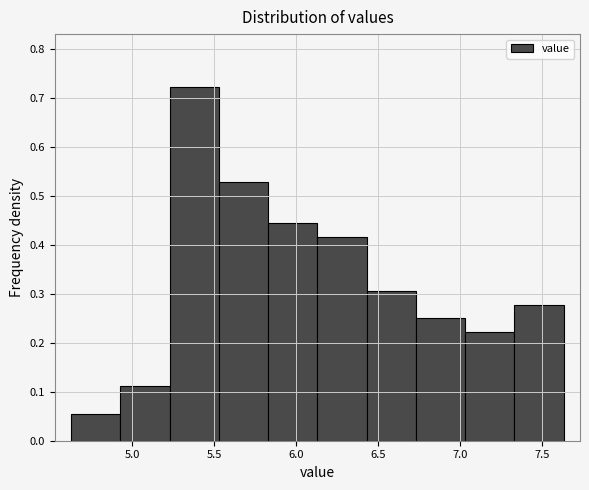

Reading left to right, transcribe this chart: for each bar, give the range it covers on the x-axis and its height. Neither the bar edges nor the heights are printed on the chart, so give them approximately, as read against the axes.

4.63 to 4.93: 0.06
4.93 to 5.23: 0.11
5.23 to 5.53: 0.72
5.53 to 5.83: 0.53
5.83 to 6.13: 0.44
6.13 to 6.43: 0.42
6.43 to 6.73: 0.31
6.73 to 7.03: 0.25
7.03 to 7.33: 0.22
7.33 to 7.63: 0.28